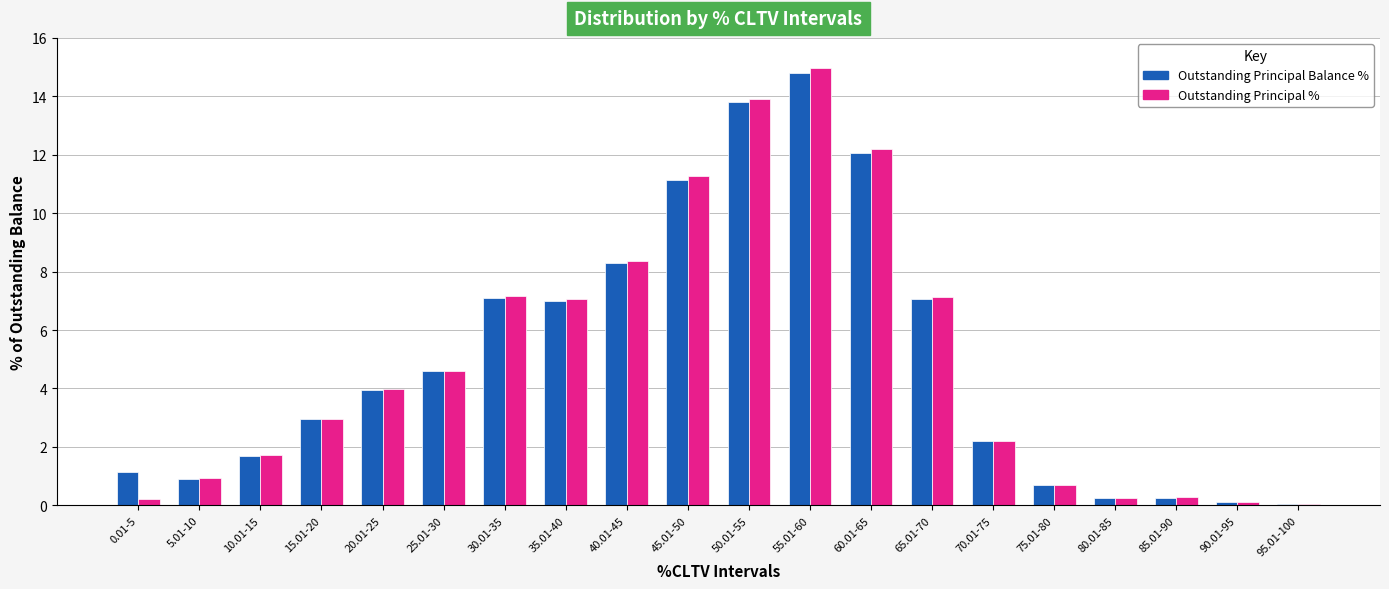

True or false: Outstanding Principal % has a value of 6.8 at 55.01-60.

False